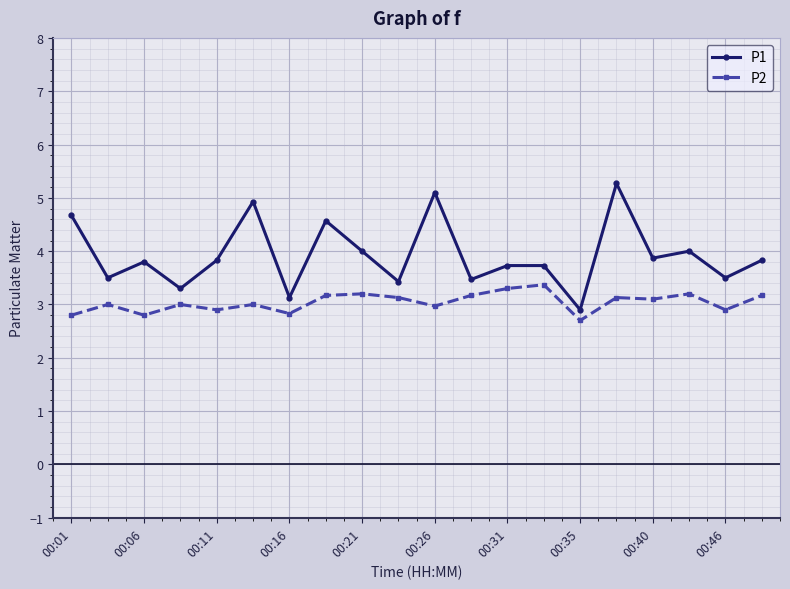

Reading right to left, what are all the values shown in this chart?

P1: 3.8	3.5	4.0	3.9	5.3	2.9	3.7	3.7	3.5	5.1	3.4	4.0	4.6	3.1	4.9	3.8	3.3	3.8	3.5	4.7
P2: 3.2	2.9	3.2	3.1	3.1	2.7	3.4	3.3	3.2	3.0	3.1	3.2	3.2	2.8	3.0	2.9	3.0	2.8	3.0	2.8